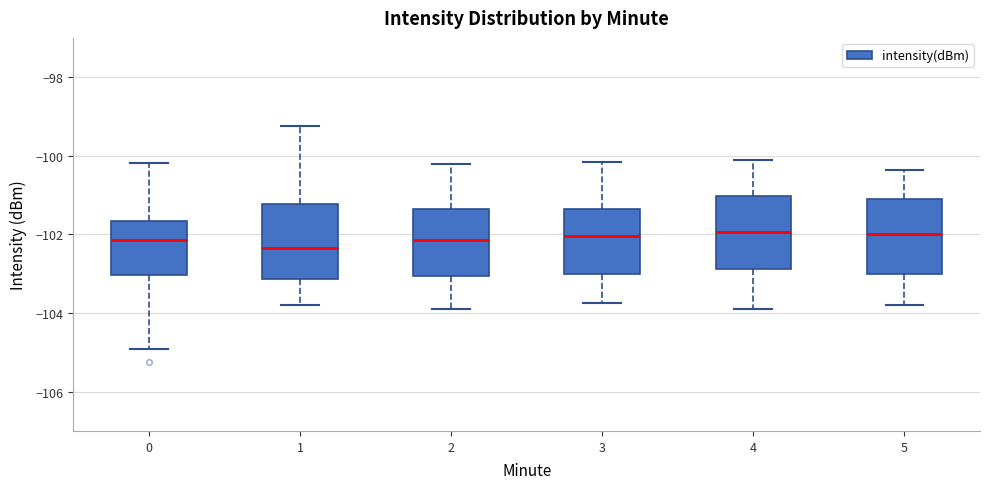

Reading left to right, transcribe this box plot: for each box, give where its median line is, the range the box spans, and where its two whiskers end, as read against the y-axis. The values are not printed on the chart, so give them approximately, as read against the axis.

0: median -102.2, box -103.0 to -101.6, whiskers -105.0 to -100.2
1: median -102.4, box -103.2 to -101.2, whiskers -103.8 to -99.2
2: median -102.2, box -103.0 to -101.4, whiskers -103.8 to -100.2
3: median -102.0, box -103.0 to -101.4, whiskers -103.8 to -100.2
4: median -102.0, box -102.8 to -101.0, whiskers -103.8 to -100.0
5: median -102.0, box -103.0 to -101.0, whiskers -103.8 to -100.4